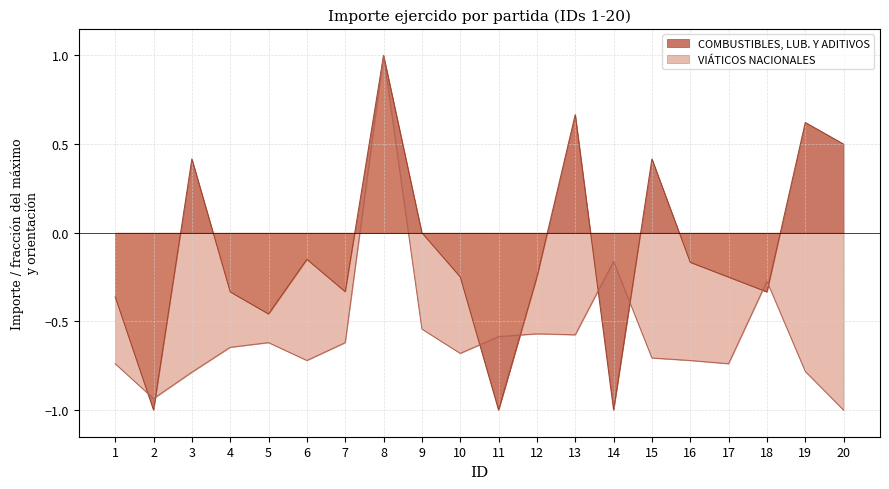

Which series has the largest range (max minus min)?

COMBUSTIBLES, LUB. Y ADITIVOS